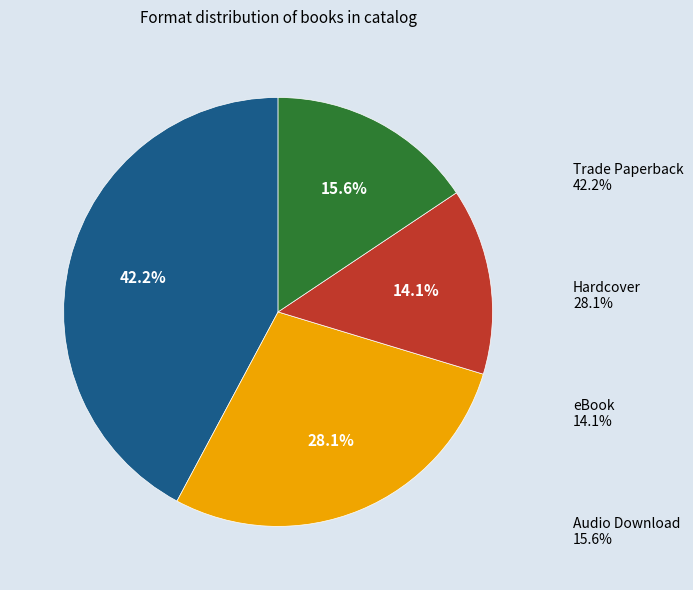

Is there a majority slice in this chart?

No